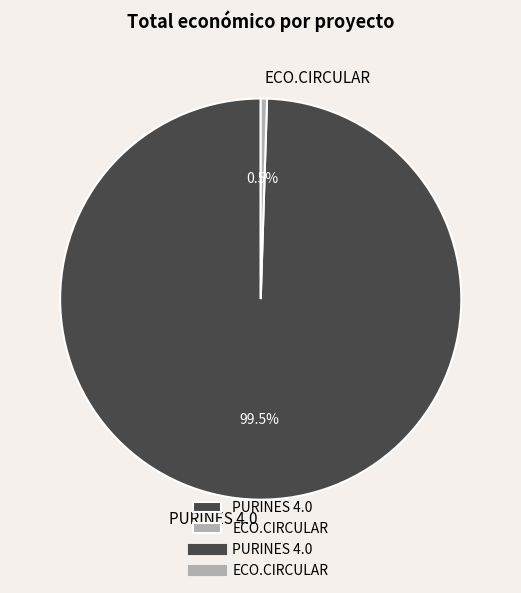

Rank the categories by value from highest to lowest.

PURINES 4.0, ECO.CIRCULAR